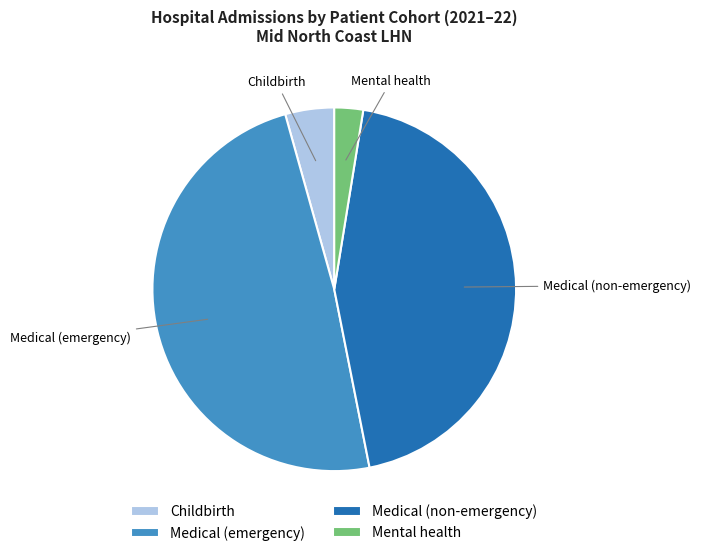

How many segments does this pie chart have?

4